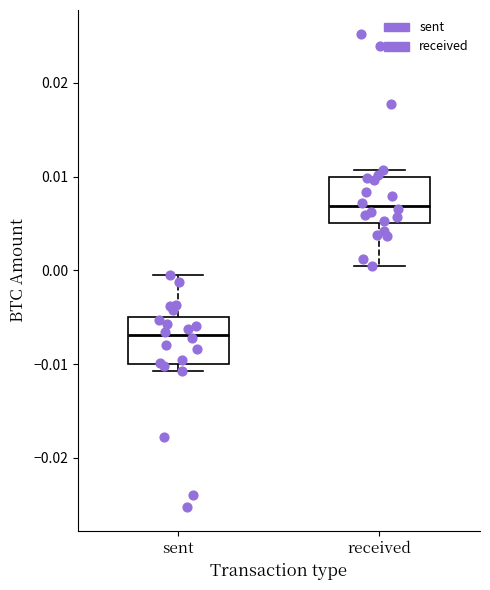

Reading left to right, transcribe this box plot: for each box, give where its median line is, the range the box spans, and where its two whiskers end, as read against the y-axis. The values are not printed on the chart, so give them approximately, as read against the axis.

sent: median -0.007, box -0.010 to -0.005, whiskers -0.011 to -0.001
received: median 0.007, box 0.005 to 0.010, whiskers 0.001 to 0.011